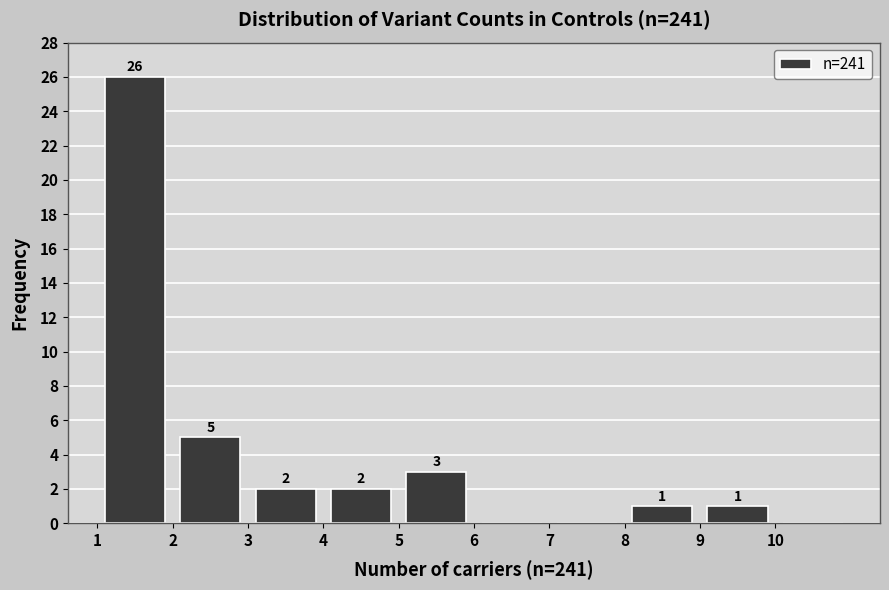

Which range on the x-axis has the tallest bar?

1 to 2